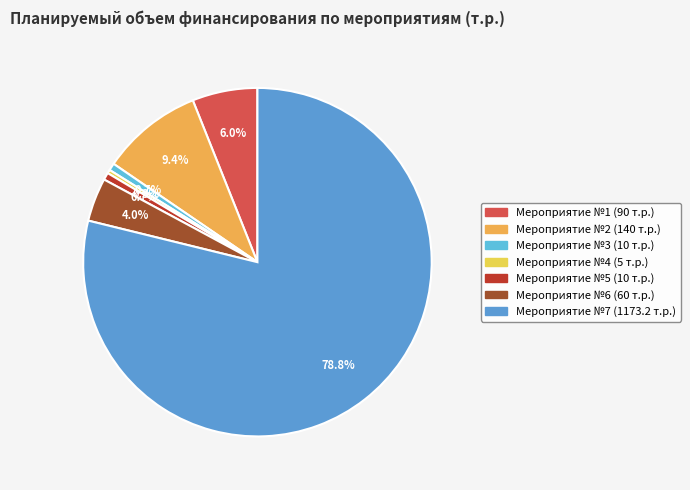

Count the number of slices in the pie.

7